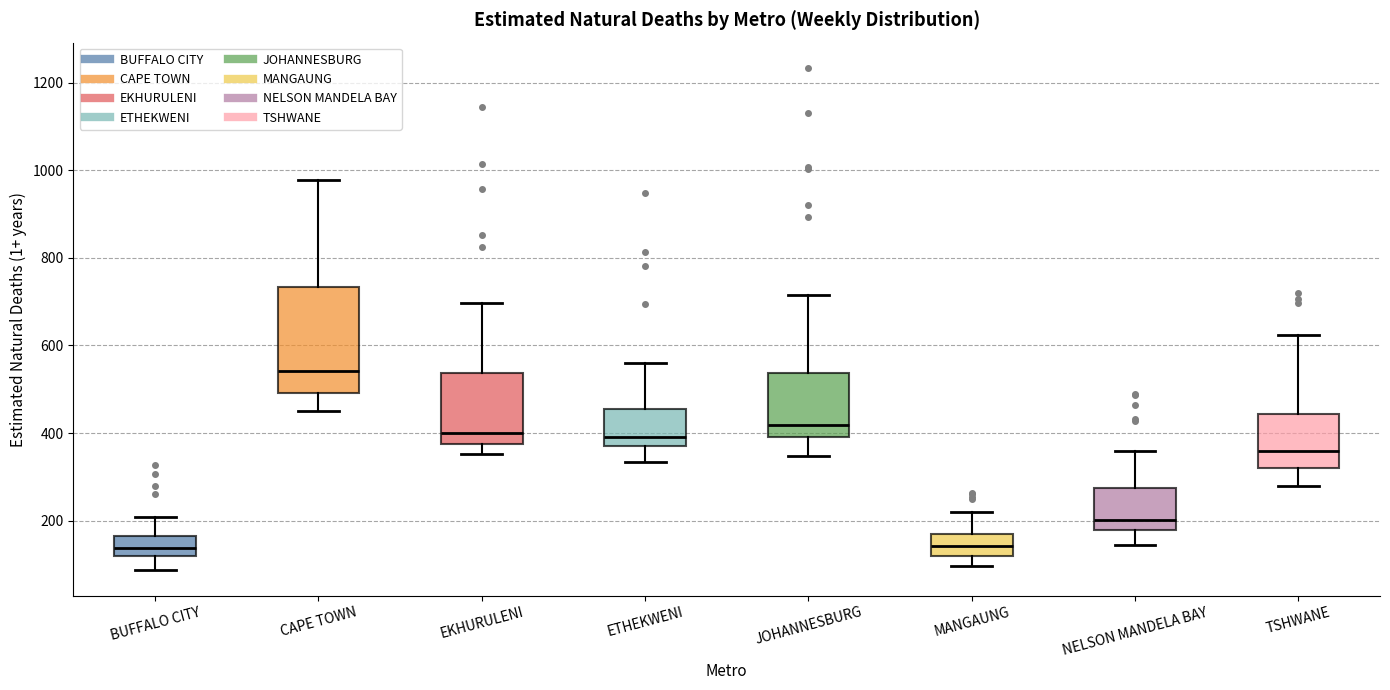

Which box is the tallest, from its lower edge to its upper edge?

CAPE TOWN